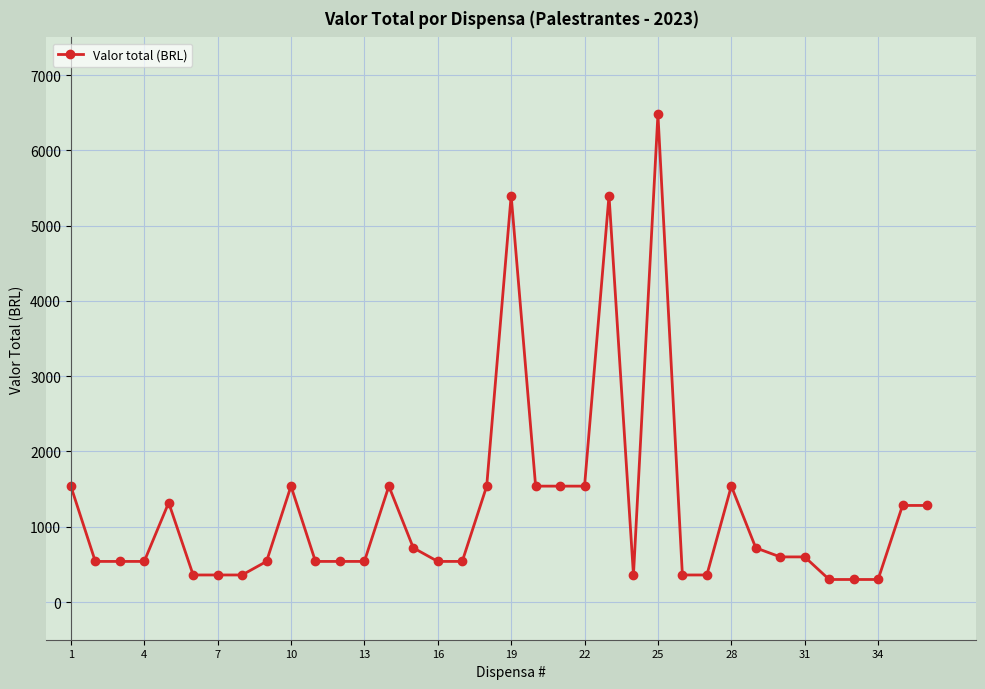

What is the average value?

1223.5